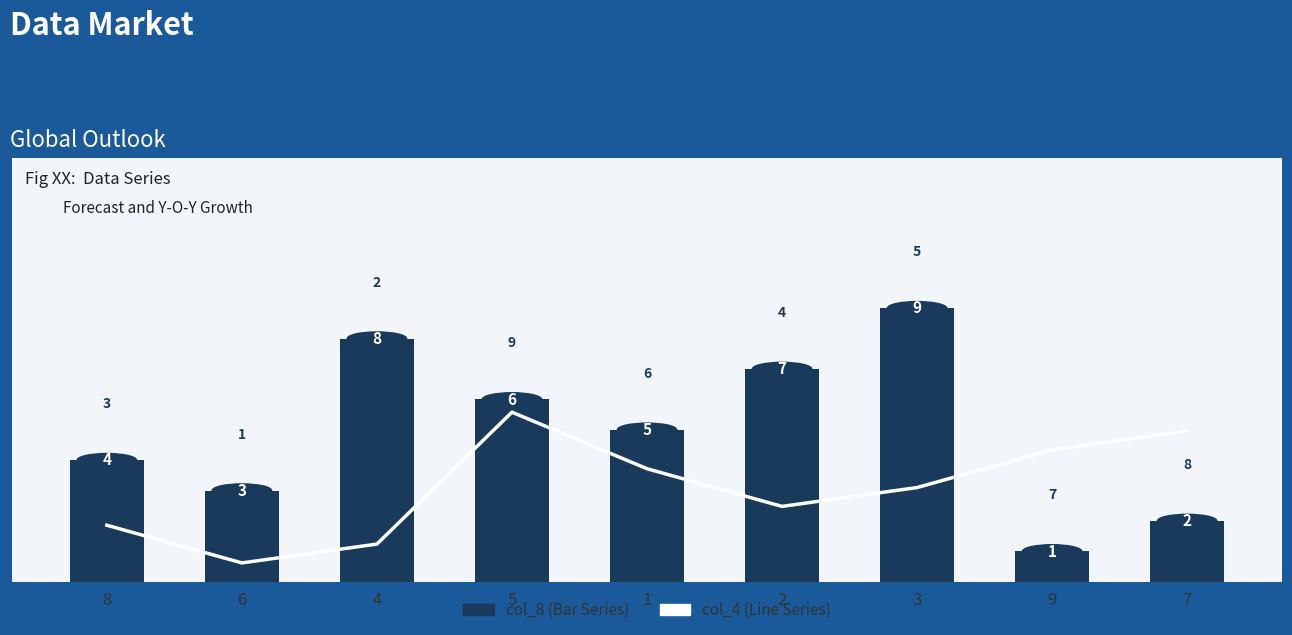

The col_8 (Bar Series) series shows 4 at 6. True or false?

False